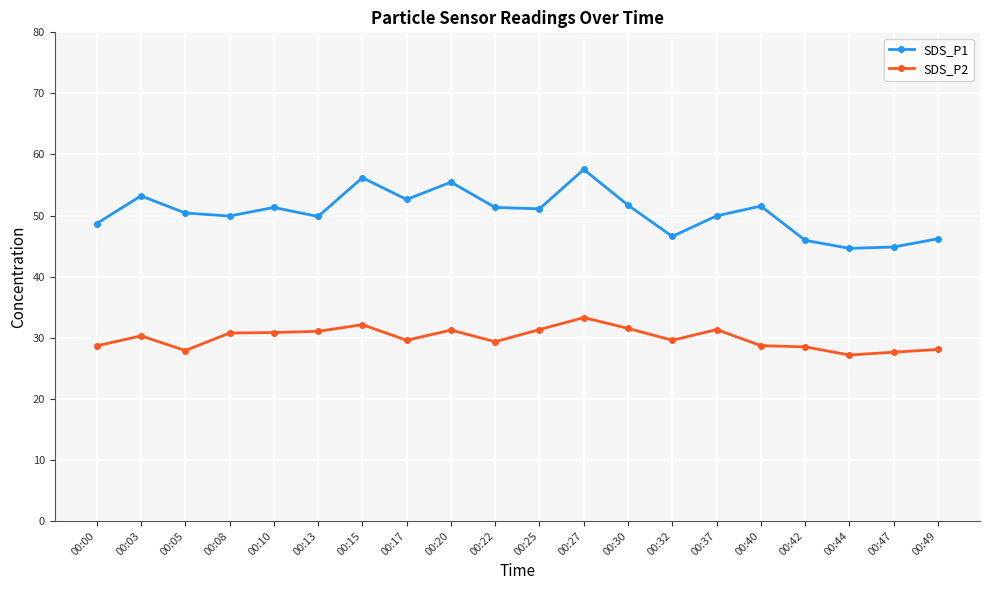

What is the difference between the highest and lowest values at 00:10?

20.5